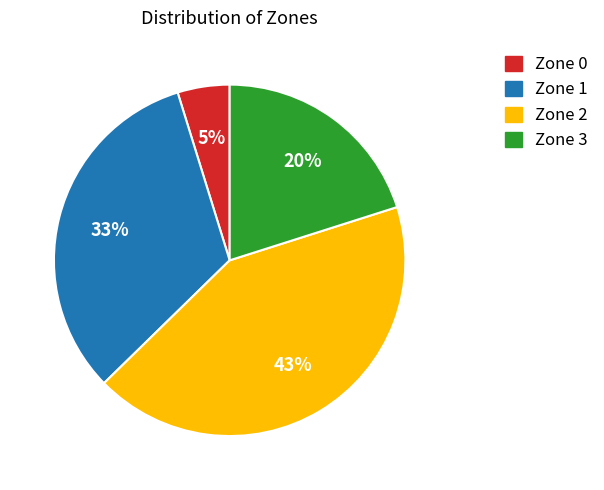

To the nearest percent, what percentage of the pie is Zone 1?

33%